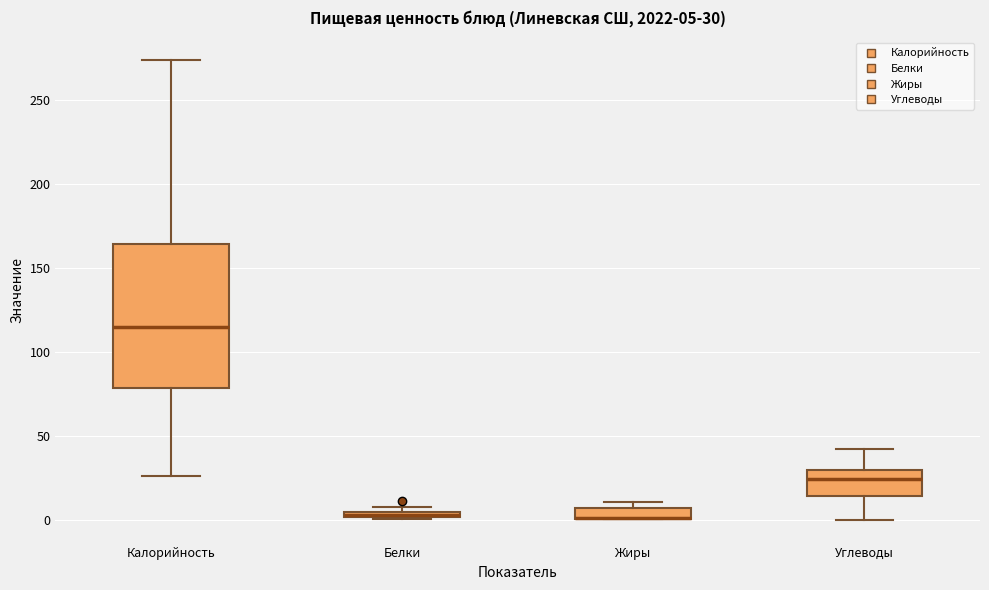

Which box is the tallest, from its lower edge to its upper edge?

Калорийность